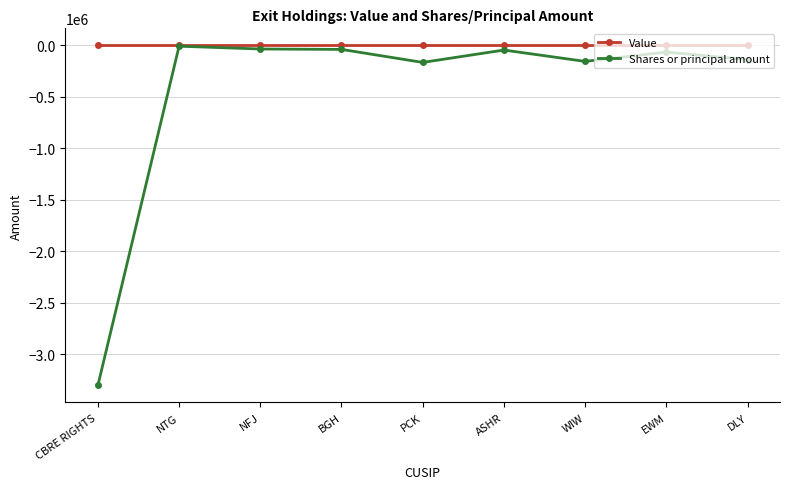

What is the label of the 4th point from the right?

ASHR